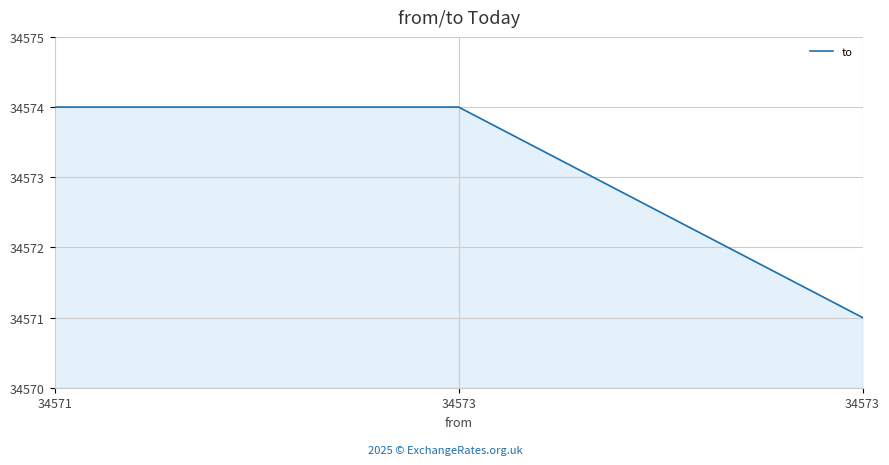

Rank the categories by value from lowest to highest.

34573, 34571, 34573